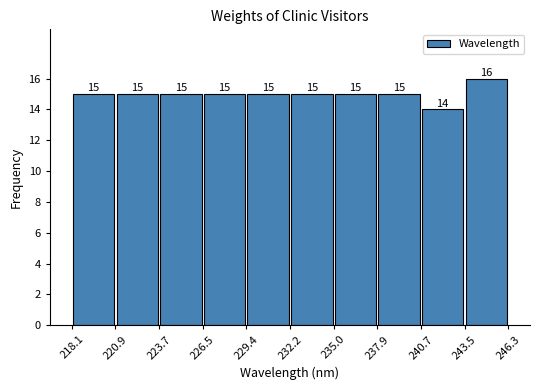

What is the height of the bar covering 237.9 to 240.7 on the x-axis?

15